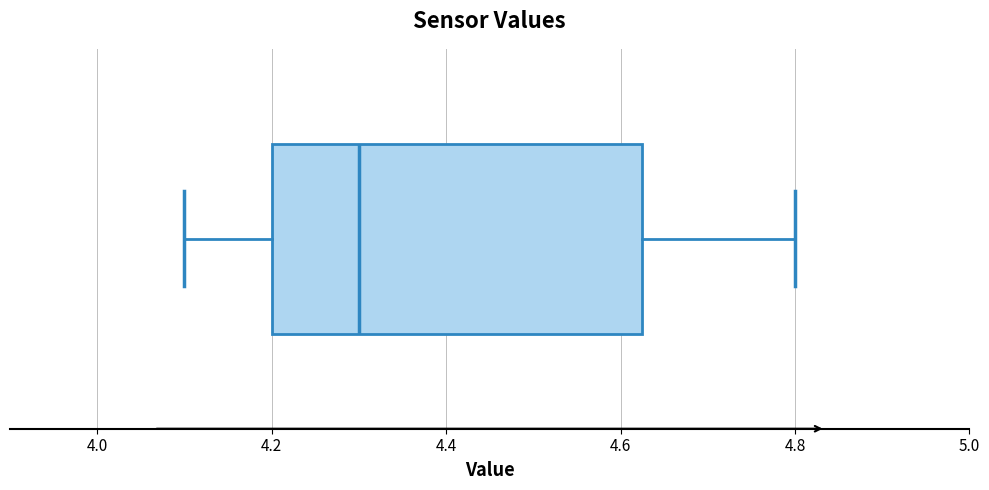

Read this box plot against the x-axis: the position of the median line, the range covered by the box, and the ends of both whiskers. The values are not printed on the chart, so give them approximately, as read against the axis.

median 4.30, box 4.20 to 4.62, whiskers 4.10 to 4.80